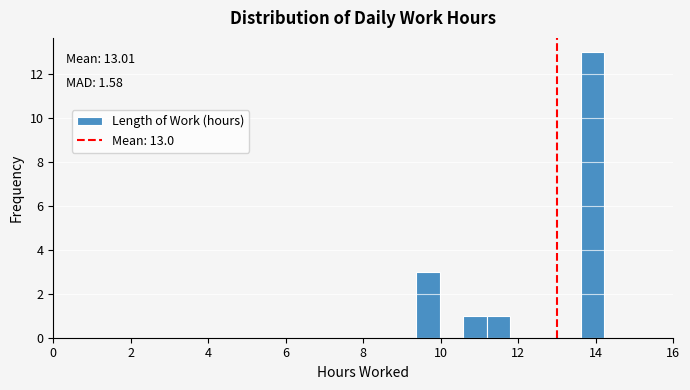

Around what value on the x-axis is the tallest bar? Give the approximate position of its centre, as read against the axis.

14.0